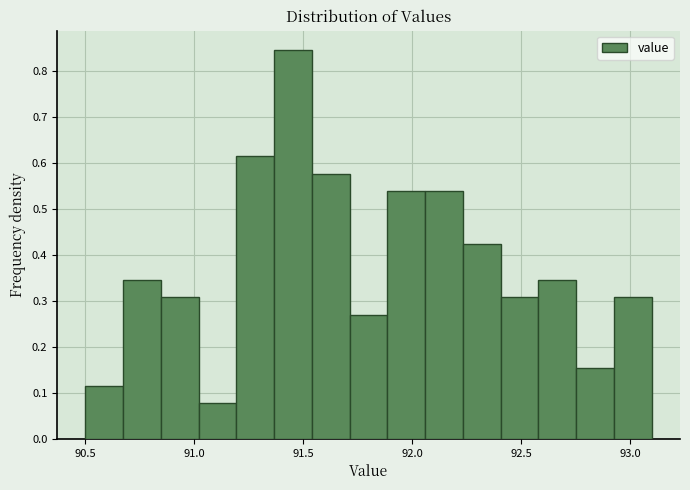

Read against the x-axis, roughly where is the centre of the tallest bar?

91.45